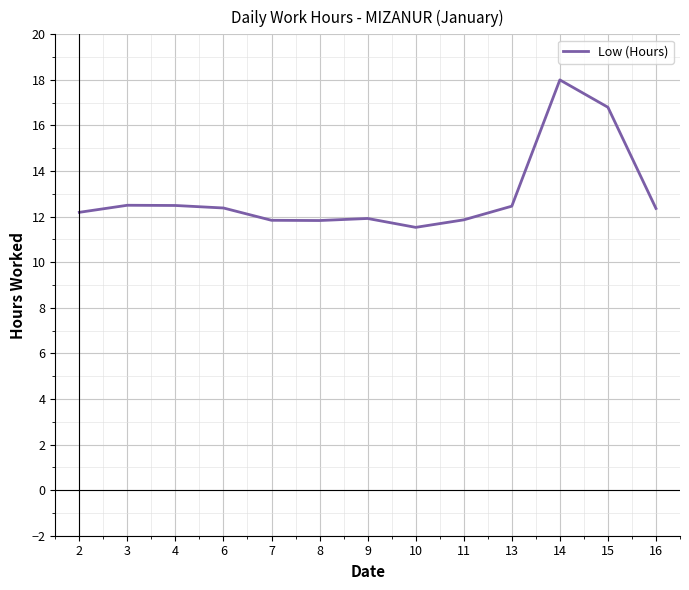

What value does the data have at 3?

12.5